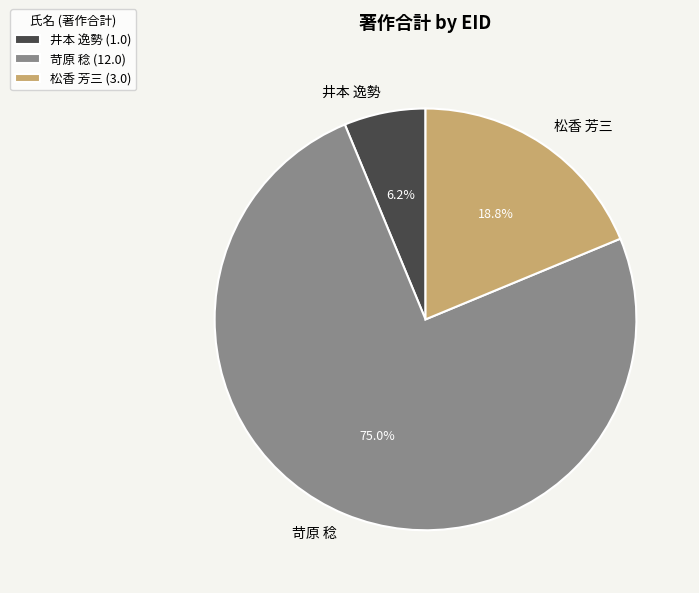

Is there any slice that represents more than half of the pie?

Yes